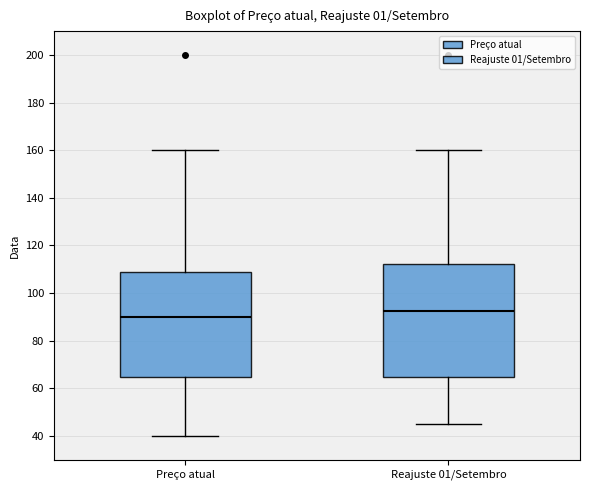

Reading left to right, transcribe this box plot: for each box, give where its median line is, the range the box spans, and where its two whiskers end, as read against the y-axis. The values are not printed on the chart, so give them approximately, as read against the axis.

Preço atual: median 90, box 64 to 108, whiskers 40 to 160
Reajuste 01/Setembro: median 92, box 64 to 112, whiskers 44 to 160